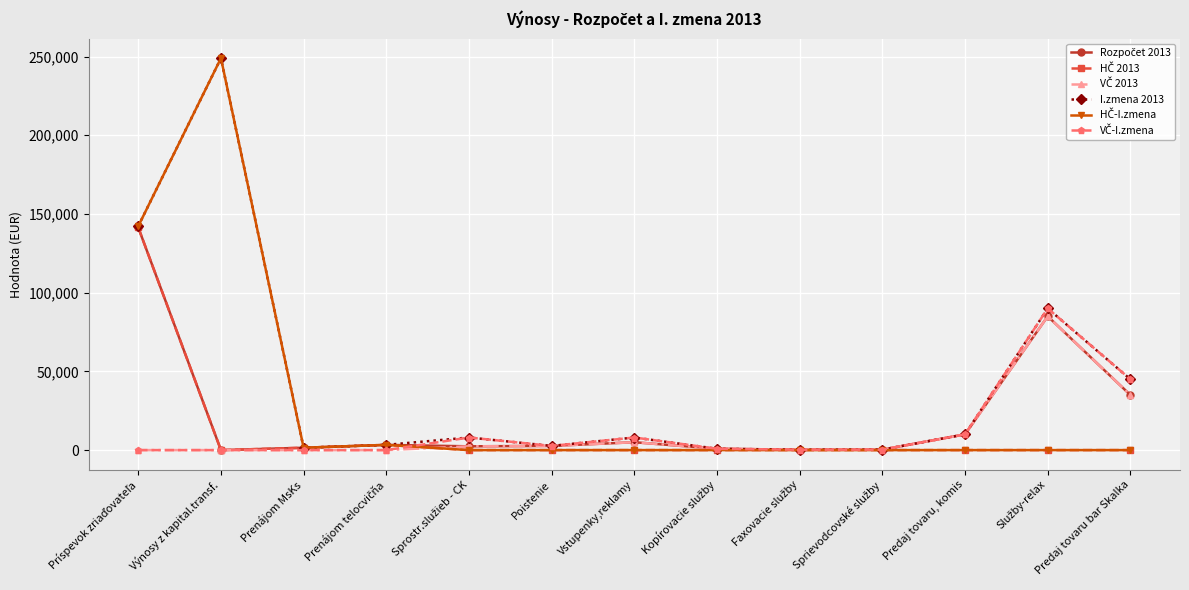

What is the total value across all series at Predaj tovaru, komis?

40000